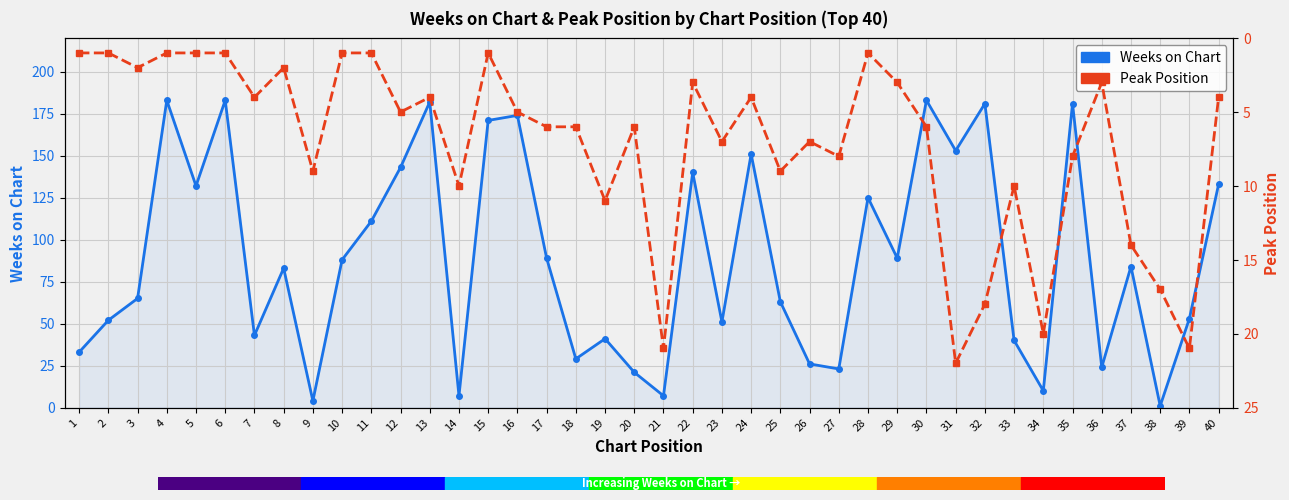

True or false: Peak Position has more than 2 interior local peaks.

True